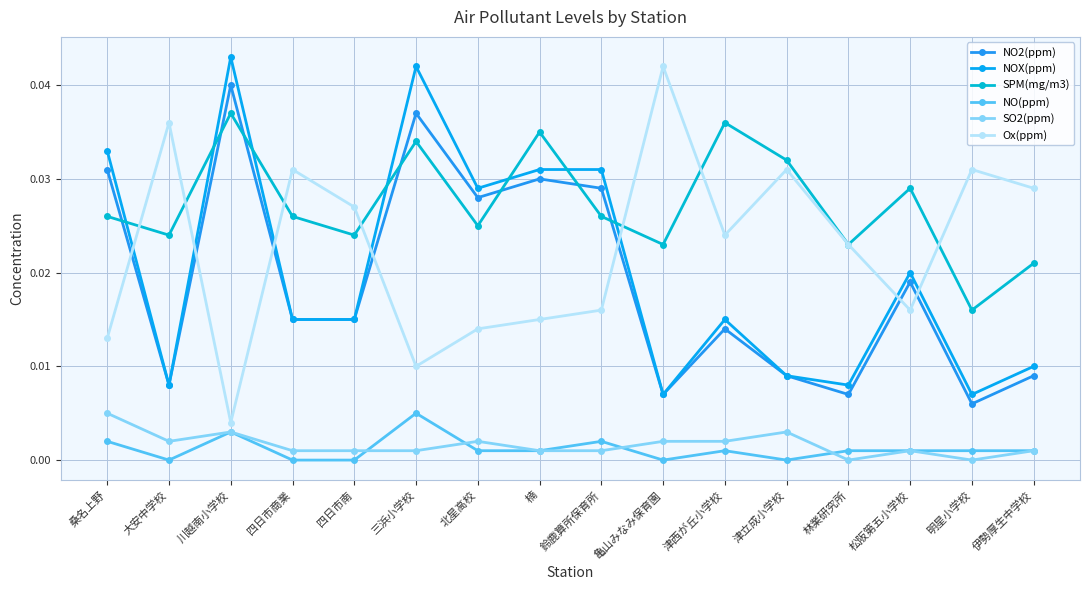

Reading right to left, list all the values displayed in this chart.

NO2(ppm): 0.0	0.0	0.0	0.0	0.0	0.0	0.0	0.0	0.0	0.0	0.0	0.0	0.0	0.0	0.0	0.0
NOX(ppm): 0.0	0.0	0.0	0.0	0.0	0.0	0.0	0.0	0.0	0.0	0.0	0.0	0.0	0.0	0.0	0.0
SPM(mg/m3): 0.0	0.0	0.0	0.0	0.0	0.0	0.0	0.0	0.0	0.0	0.0	0.0	0.0	0.0	0.0	0.0
NO(ppm): 0.0	0.0	0.0	0.0	0.0	0.0	0.0	0.0	0.0	0.0	0.0	0.0	0.0	0.0	0.0	0.0
SO2(ppm): 0.0	0.0	0.0	0.0	0.0	0.0	0.0	0.0	0.0	0.0	0.0	0.0	0.0	0.0	0.0	0.0
Ox(ppm): 0.0	0.0	0.0	0.0	0.0	0.0	0.0	0.0	0.0	0.0	0.0	0.0	0.0	0.0	0.0	0.0